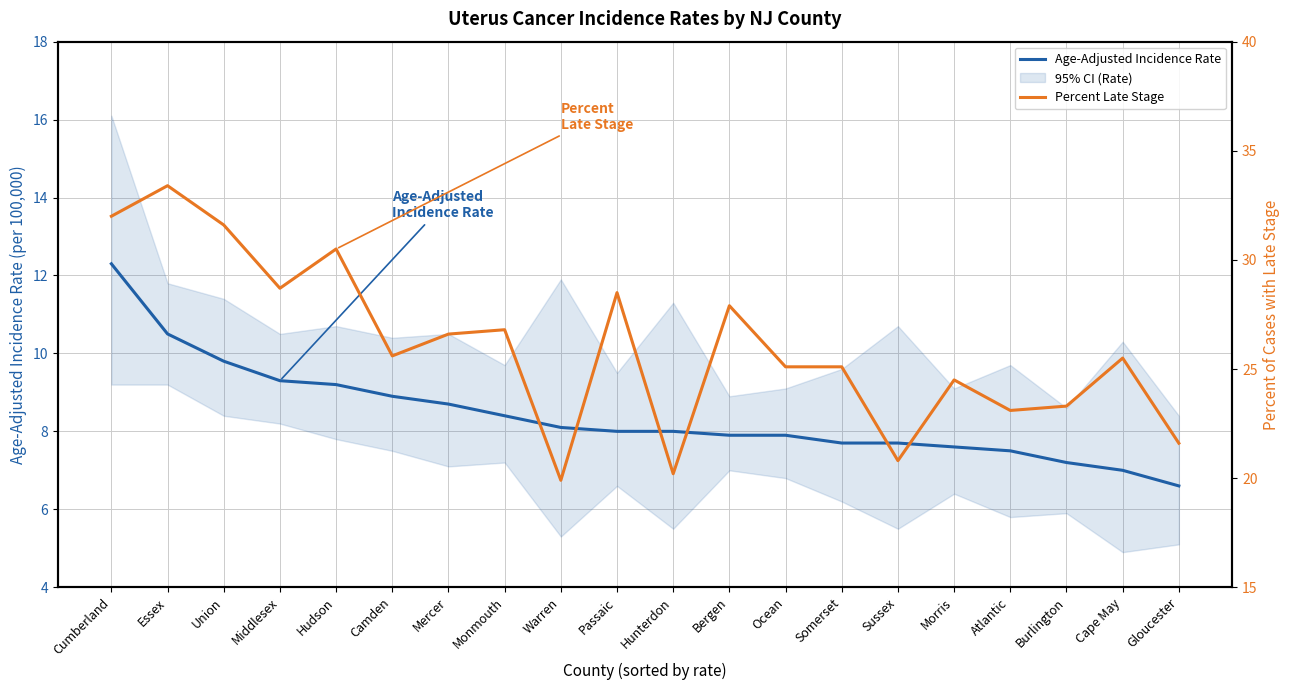

At which category is the sum across all series the highest?

Cumberland